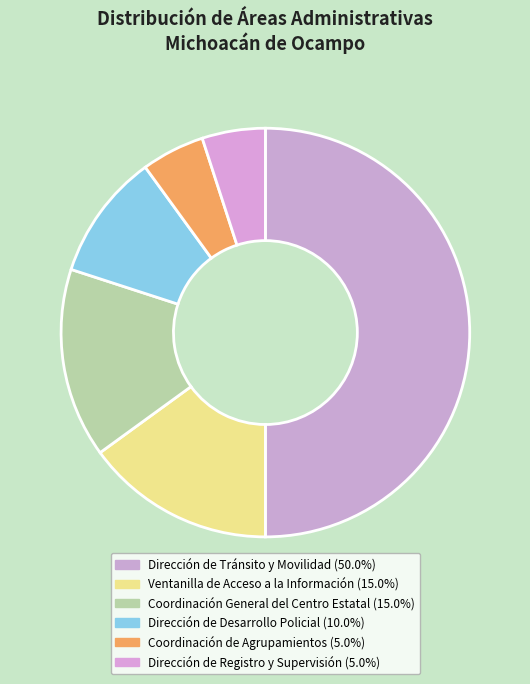

Is the sum of Dirección de Registro y Supervisión and Ventanilla de Acceso a la Información greater than half?

No